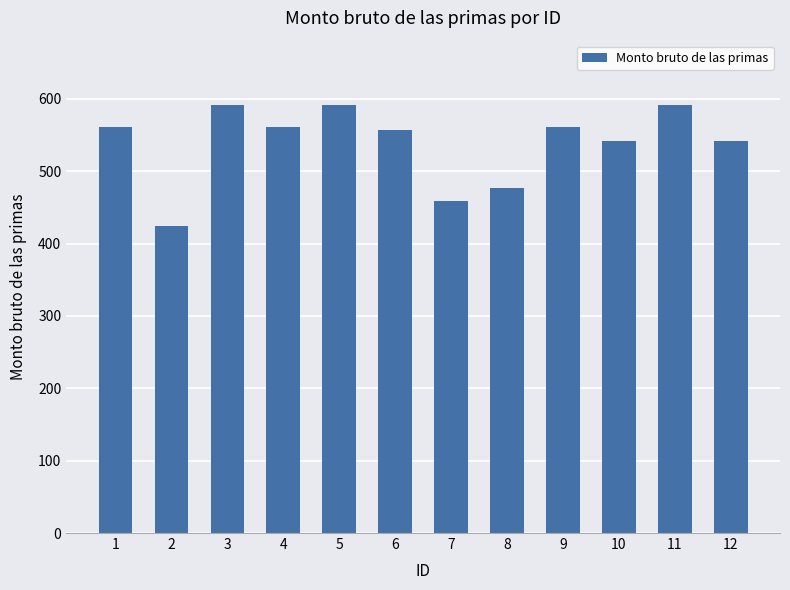

What is the ratio of the value at 8 to the value at 11?

0.8